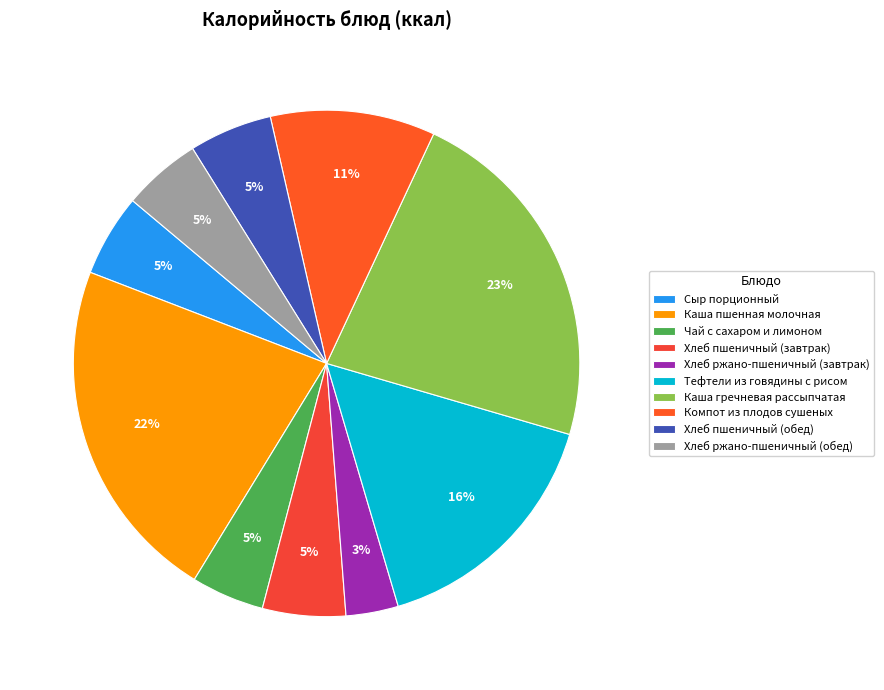

To the nearest percent, what percentage of the pie is Чай с сахаром и лимоном?

5%